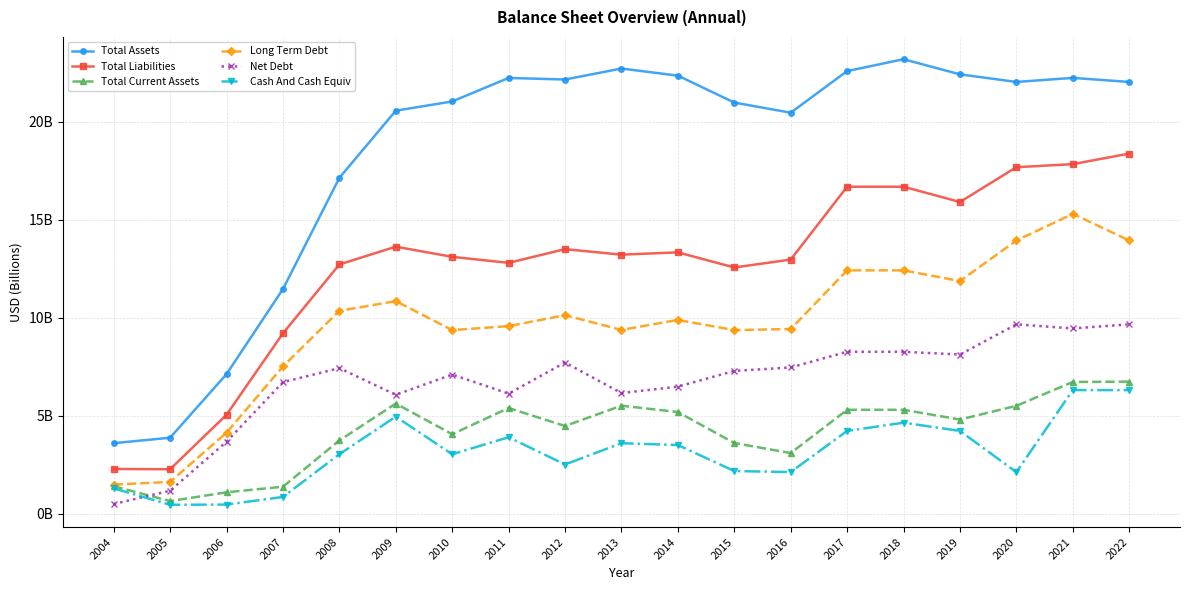

Does the chart display data point markers on the line(s)?

Yes